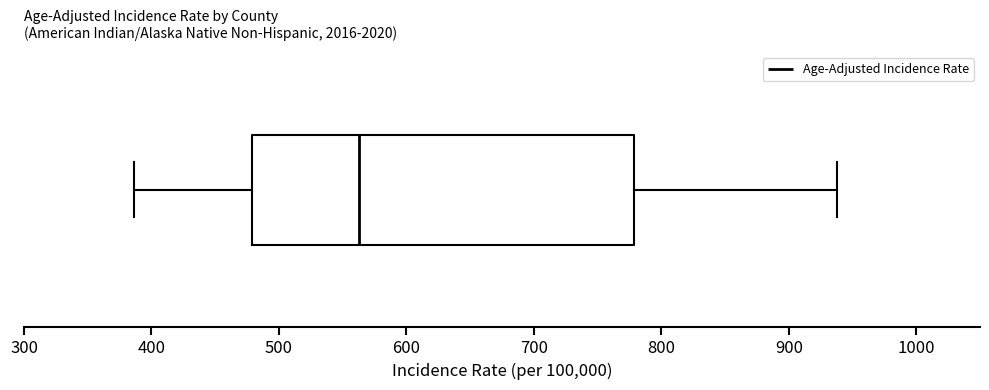

Where is the left edge of the box on the x-axis? The values are not printed on the chart, so give them approximately, as read against the axis.

480